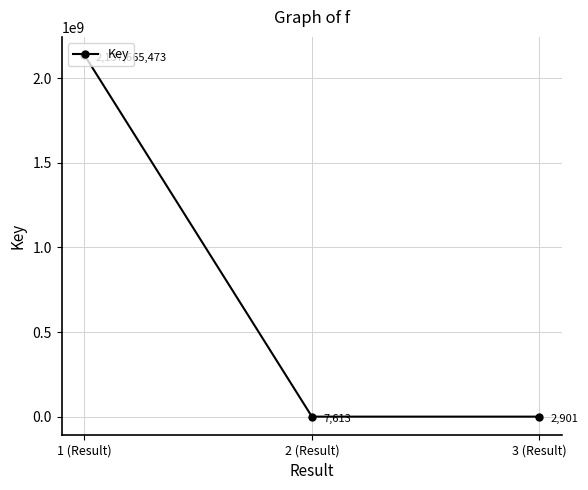

Reading left to right, extract all data points from this chart.

1 (Result)=2137665473	2 (Result)=7613	3 (Result)=2901